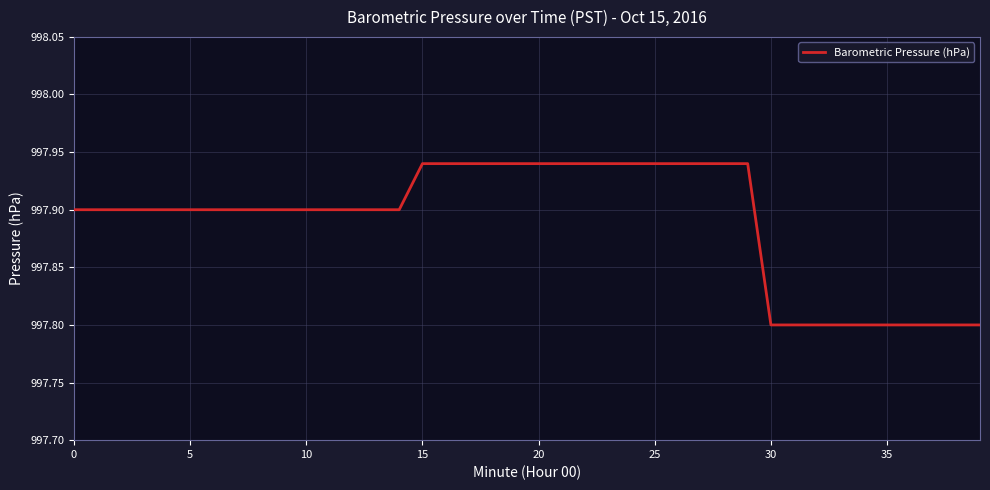

What is the difference between the maximum and minimum values?

0.1